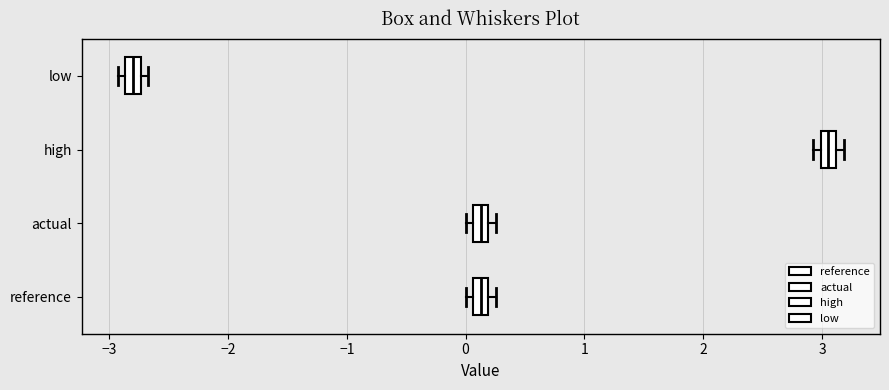

Which box's median line is the furthest to the right?

high